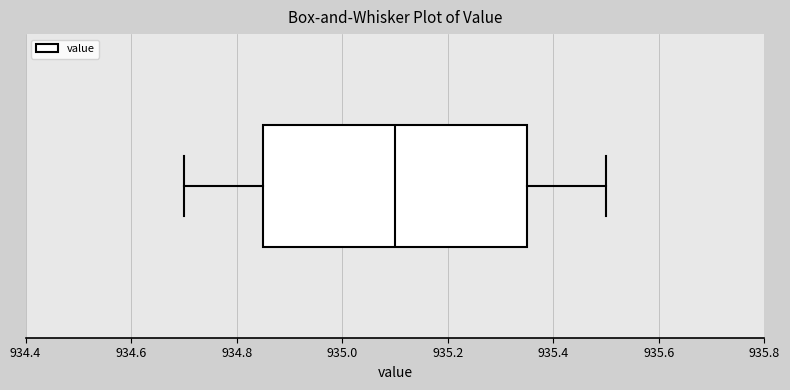

Where does the right whisker of the box end on the x-axis? The values are not printed on the chart, so give them approximately, as read against the axis.

935.50